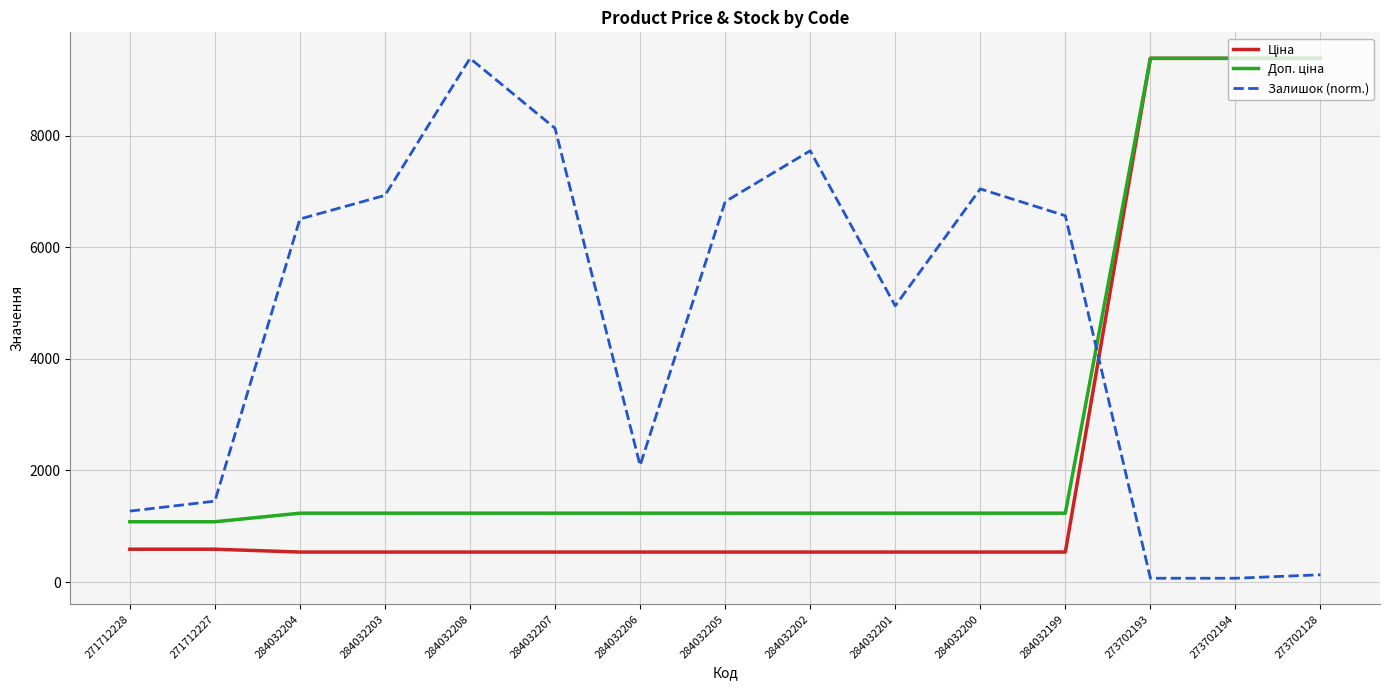

At which label is Залишок (norm.) closest to 4726?

284032201